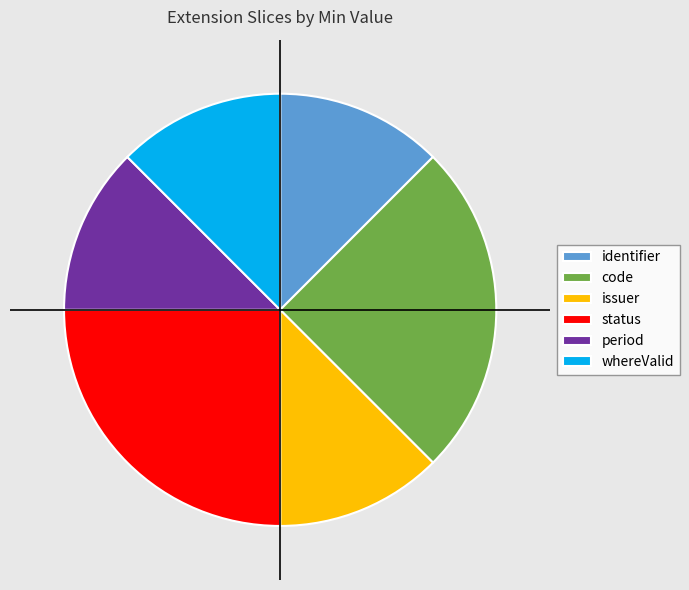

Count the number of slices in the pie.

6